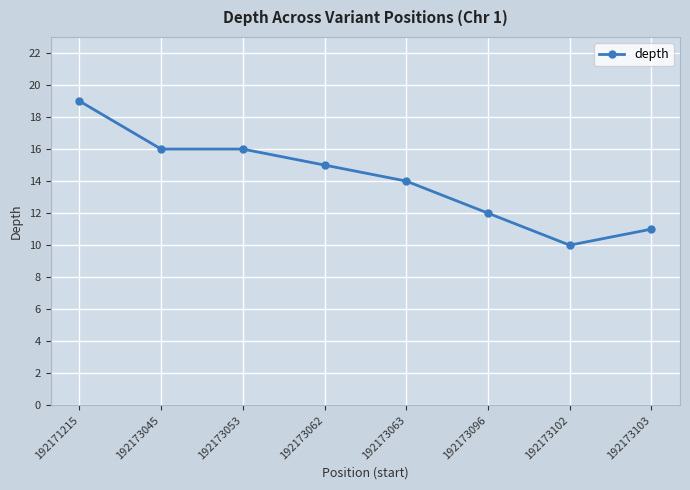

What is the difference between the values at 192173103 and 192171215?

8